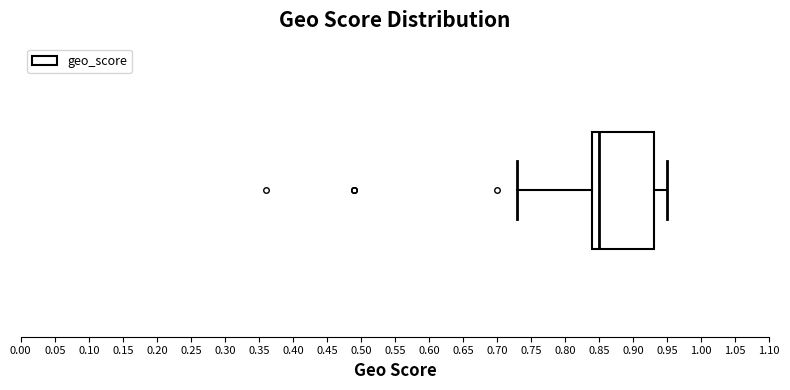

Read this box plot against the x-axis: the position of the median line, the range covered by the box, and the ends of both whiskers. The values are not printed on the chart, so give them approximately, as read against the axis.

median 0.85, box 0.84 to 0.93, whiskers 0.73 to 0.95